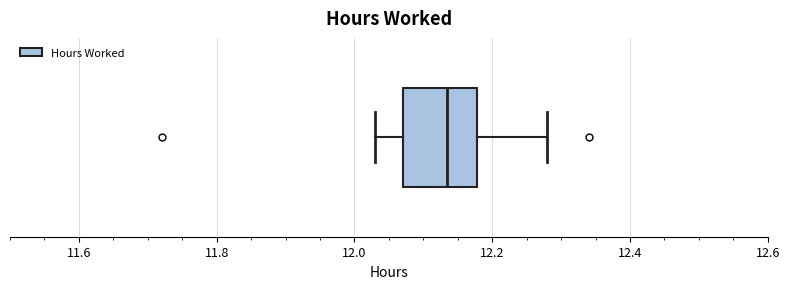

Read this box plot against the x-axis: the position of the median line, the range covered by the box, and the ends of both whiskers. The values are not printed on the chart, so give them approximately, as read against the axis.

median 12.14, box 12.08 to 12.18, whiskers 12.04 to 12.28